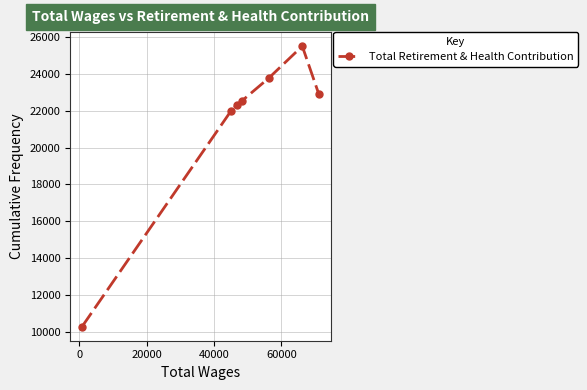

What is the value of the 6th point from the left?

25504